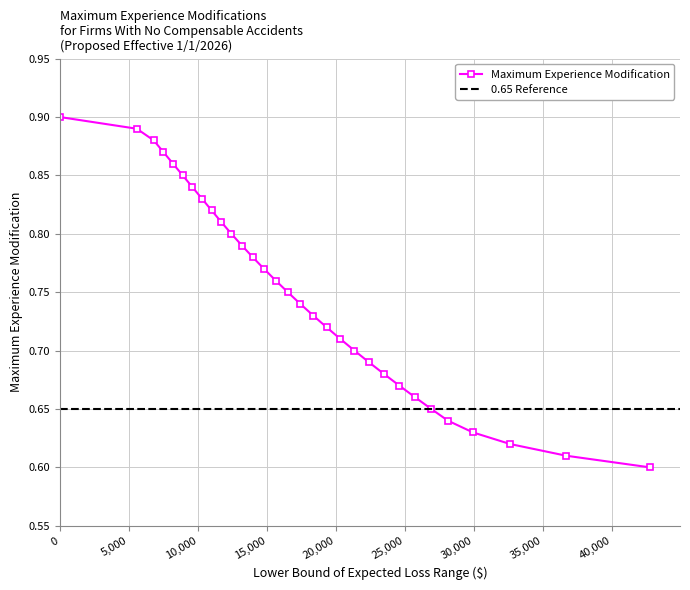

Which label corresponds to the smallest value in the chart?

42802